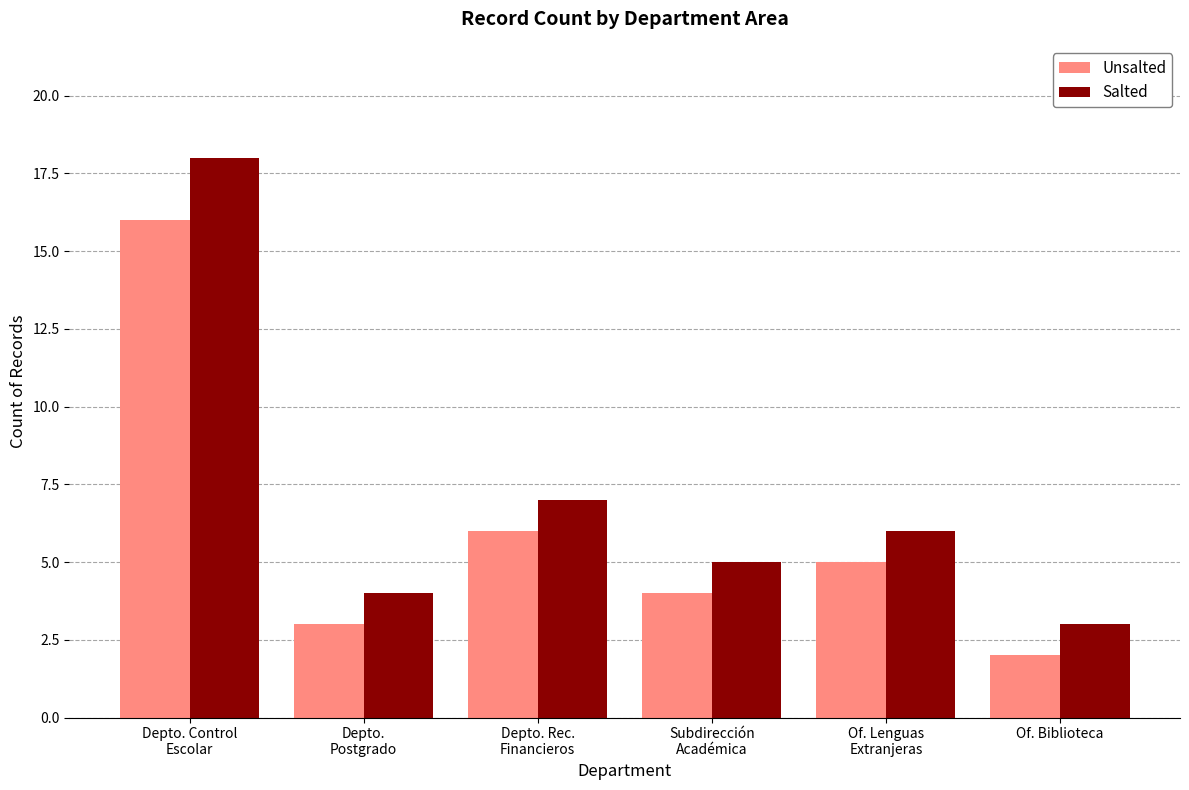

Which category has the highest value across all series?

Depto. Control
Escolar